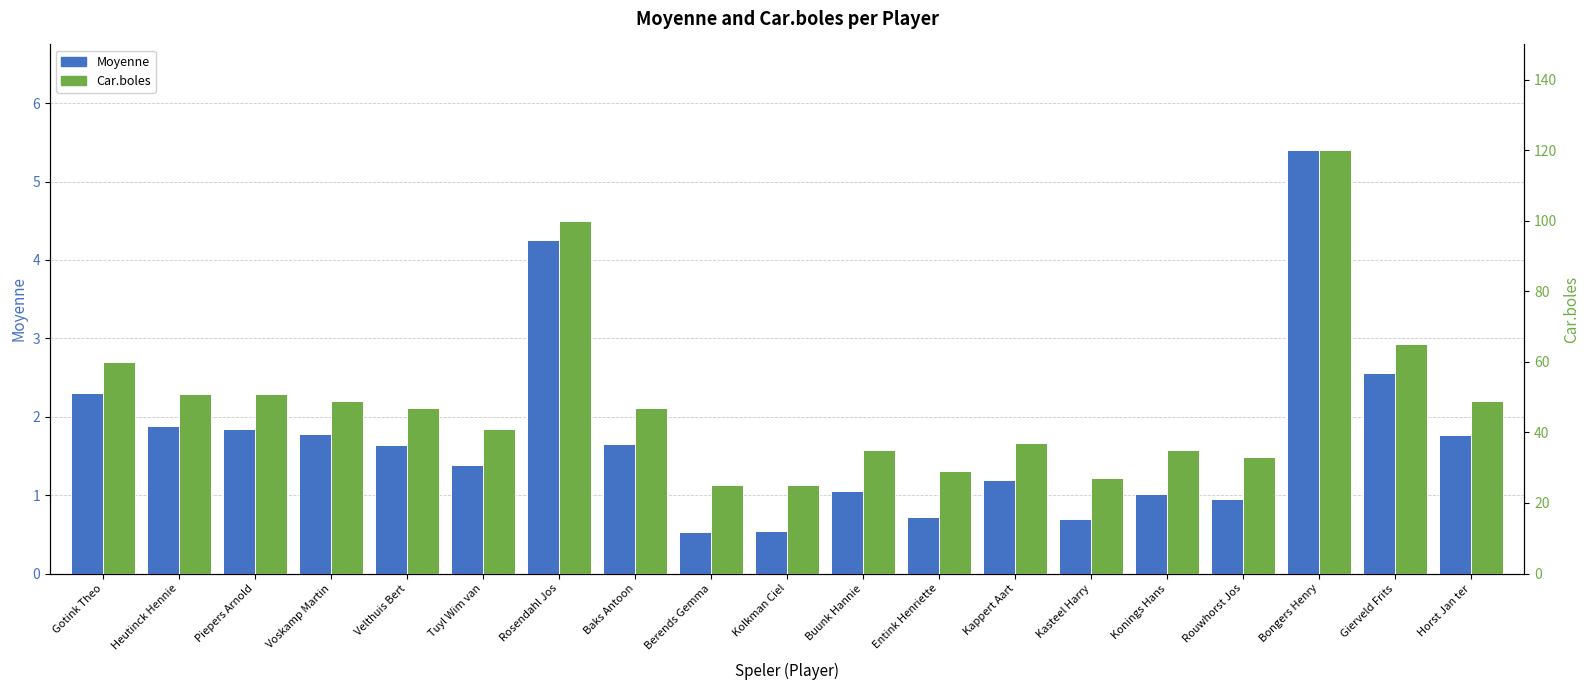

Reading left to right, list all the values displayed in this chart.

Moyenne: 2.3	1.9	1.9	1.8	1.6	1.4	4.2	1.6	0.5	0.5	1.1	0.7	1.2	0.7	1.0	0.9	5.4	2.6	1.8
Car.boles: 60.0	51.0	51.0	49.0	47.0	41.0	100.0	47.0	25.0	25.0	35.0	29.0	37.0	27.0	35.0	33.0	120.0	65.0	49.0